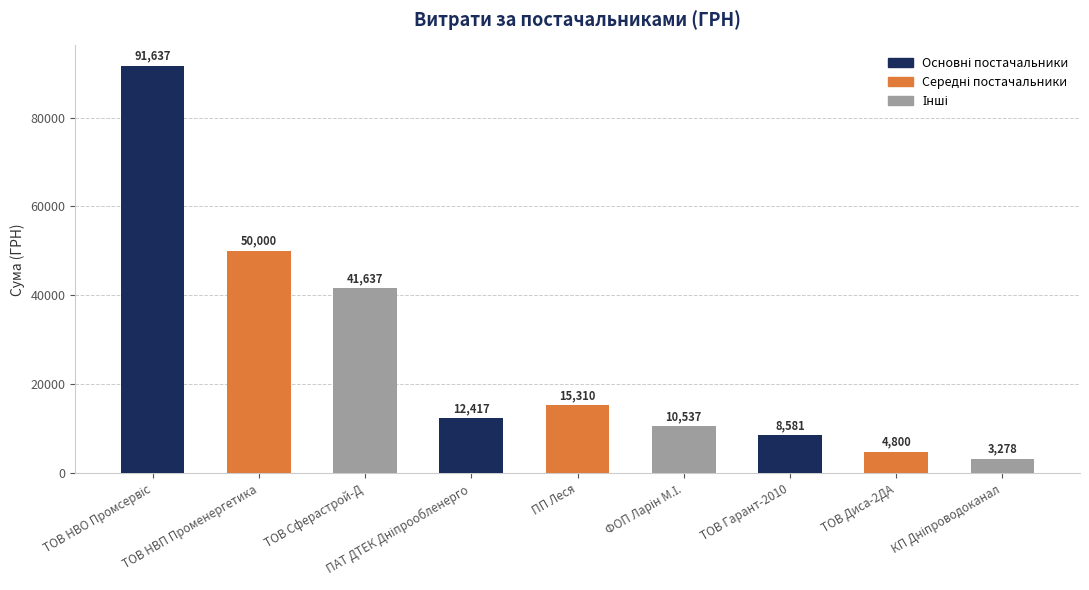

What is the label of the 7th bar from the left?

ТОВ Гарант-2010